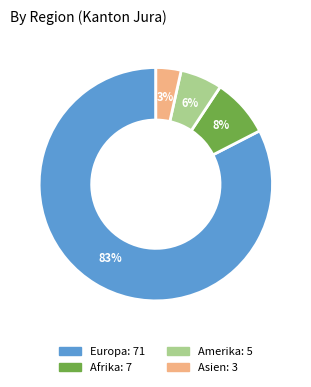

To the nearest percent, what is the average slice percentage?

25%